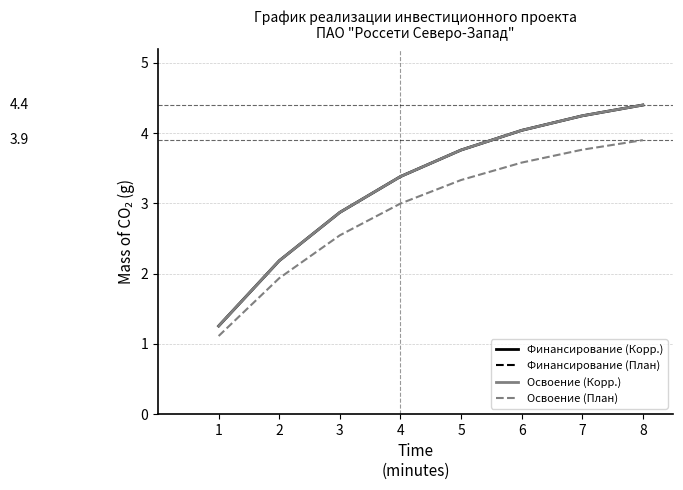

At how many categories does at least one series exceed 4?

3